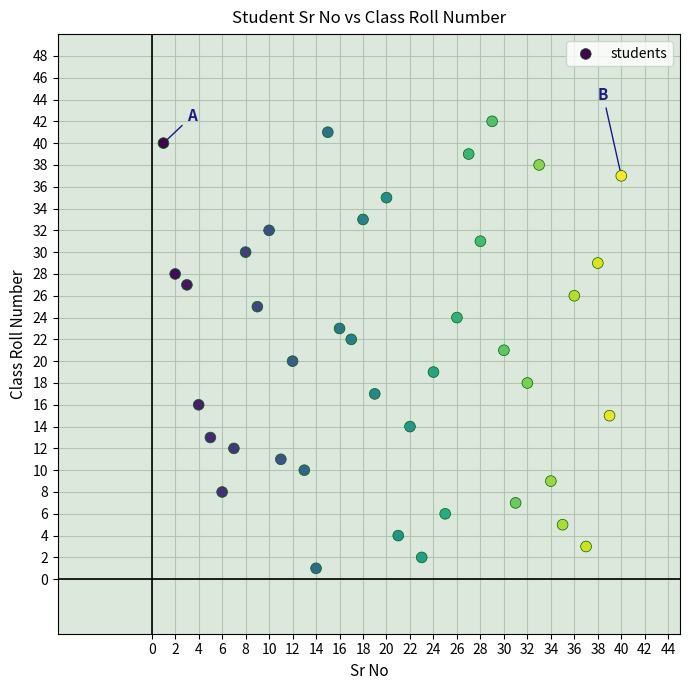

What is the range of Y values (max minus min)?

41